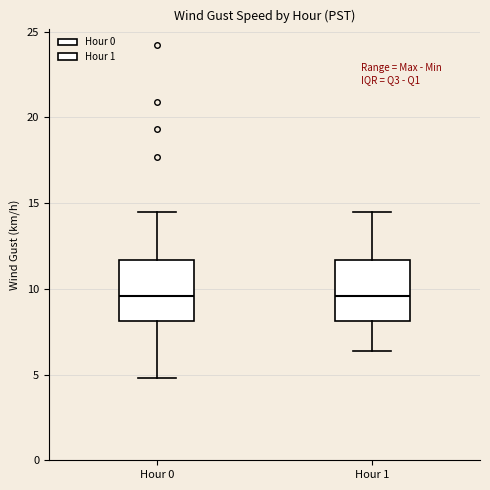

Reading left to right, read every box against the y-axis: the position of its median line, the range the box covers, and the ends of its whiskers. The values are not printed on the chart, so give them approximately, as read against the axis.

Hour 0: median 9.5, box 8.0 to 11.5, whiskers 5.0 to 14.5
Hour 1: median 9.5, box 8.0 to 11.5, whiskers 6.5 to 14.5